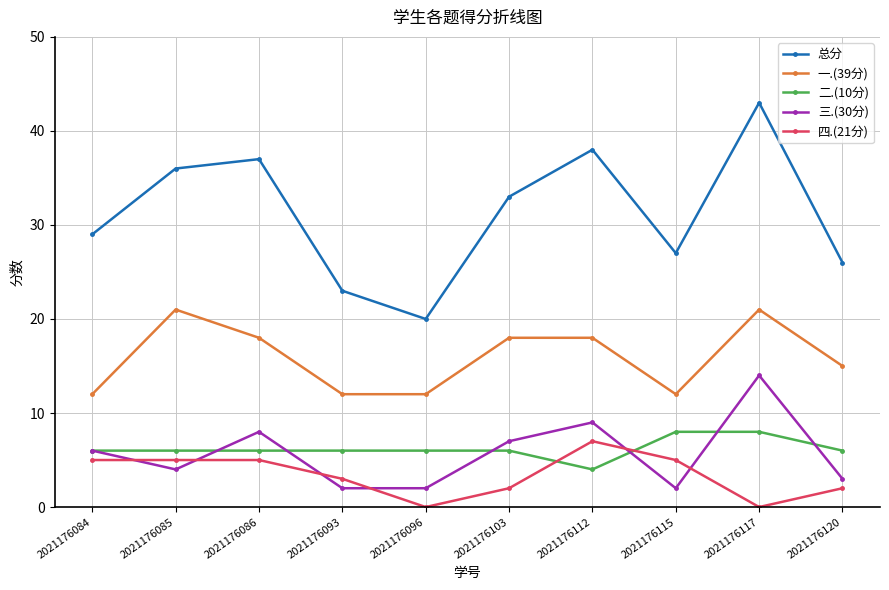

True or false: 一.(39分) and 二.(10分) intersect in this chart.

False